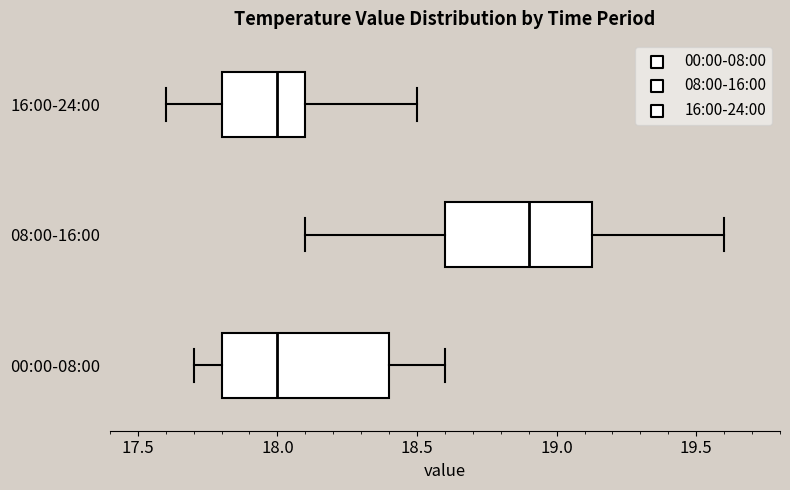

Which box has the furthest to the right median line?

08:00-16:00